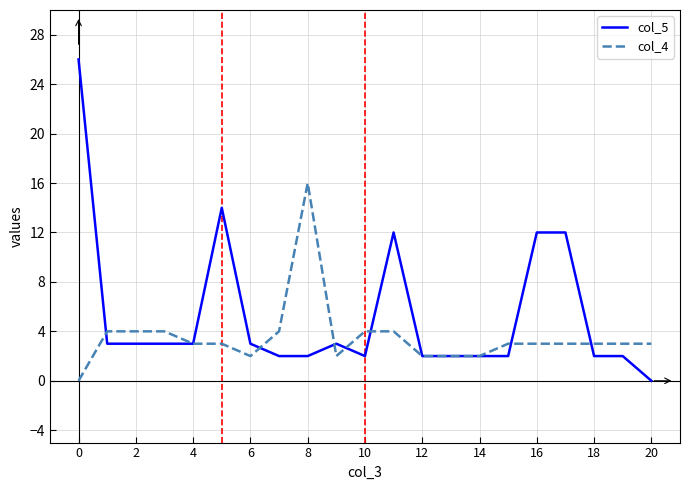

Which series has the widest spread of values?

col_5